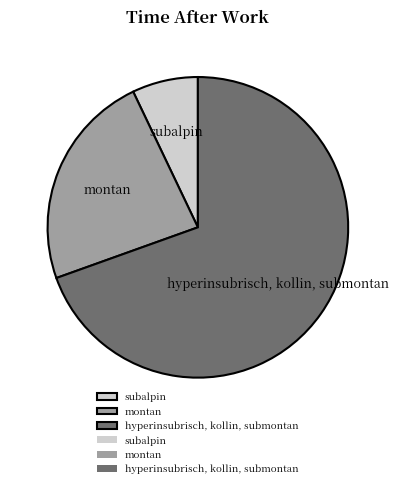

Count the number of slices in the pie.

3